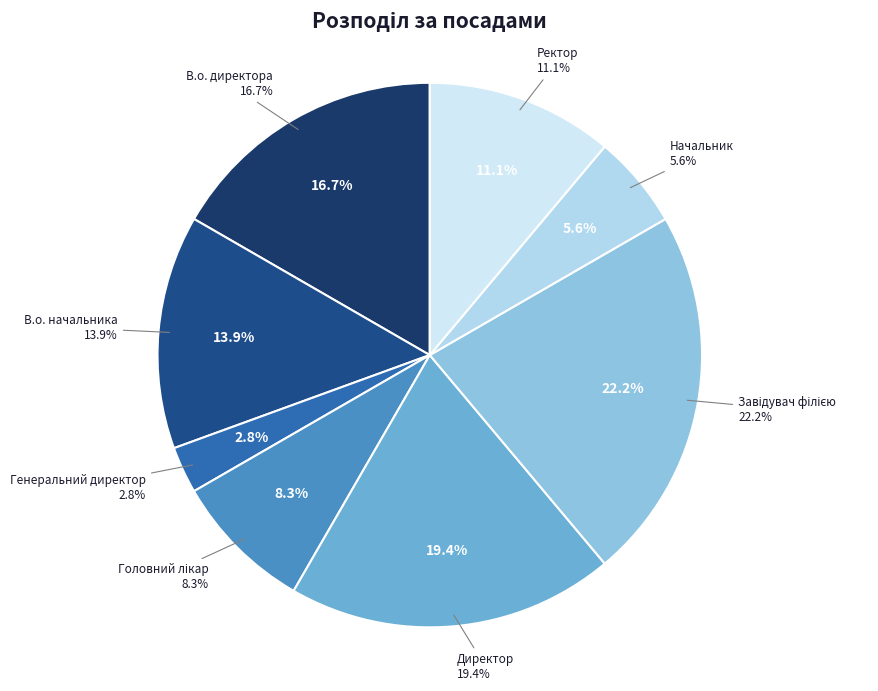

Which category has the biggest portion of the pie?

Завідувач філією